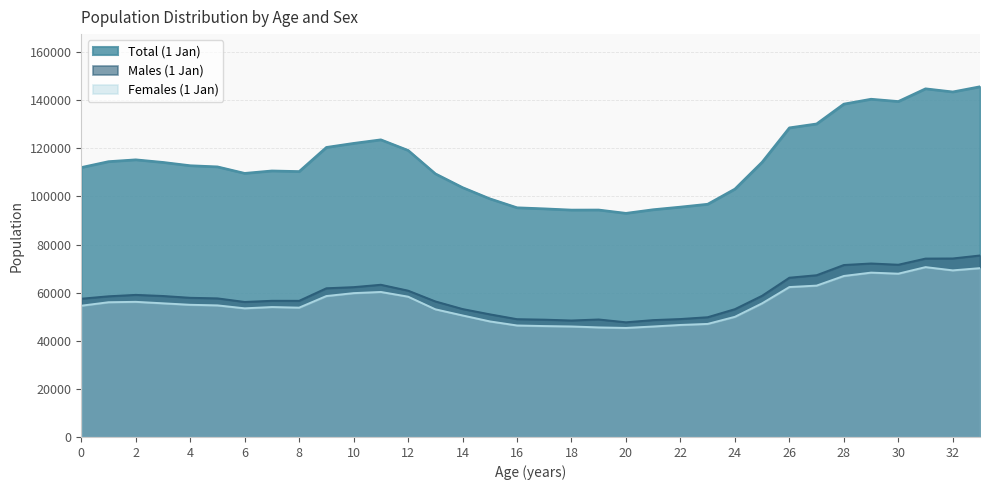

In Total (1 Jan), how many points are higher than both neighbors (excluding endpoints)?

6